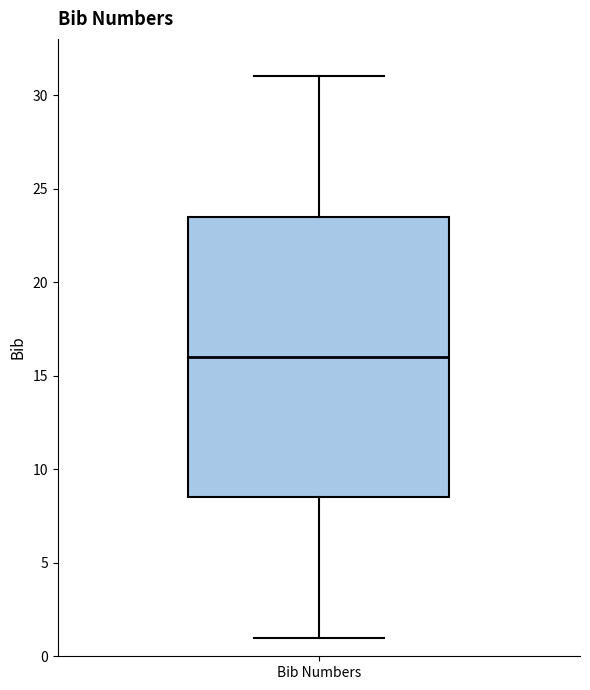

Read this box plot against the y-axis: the position of the median line, the range covered by the box, and the ends of both whiskers. The values are not printed on the chart, so give them approximately, as read against the axis.

median 16.0, box 8.5 to 23.5, whiskers 1.0 to 31.0